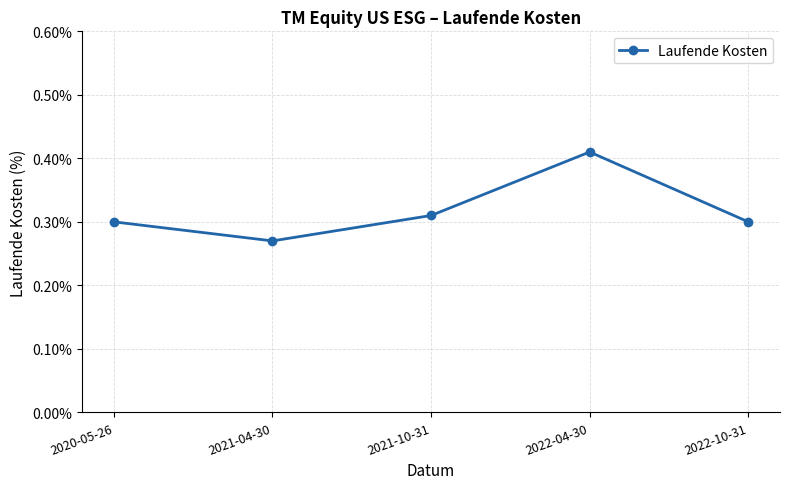

The value at 2021-04-30 is 0.3. True or false?

True